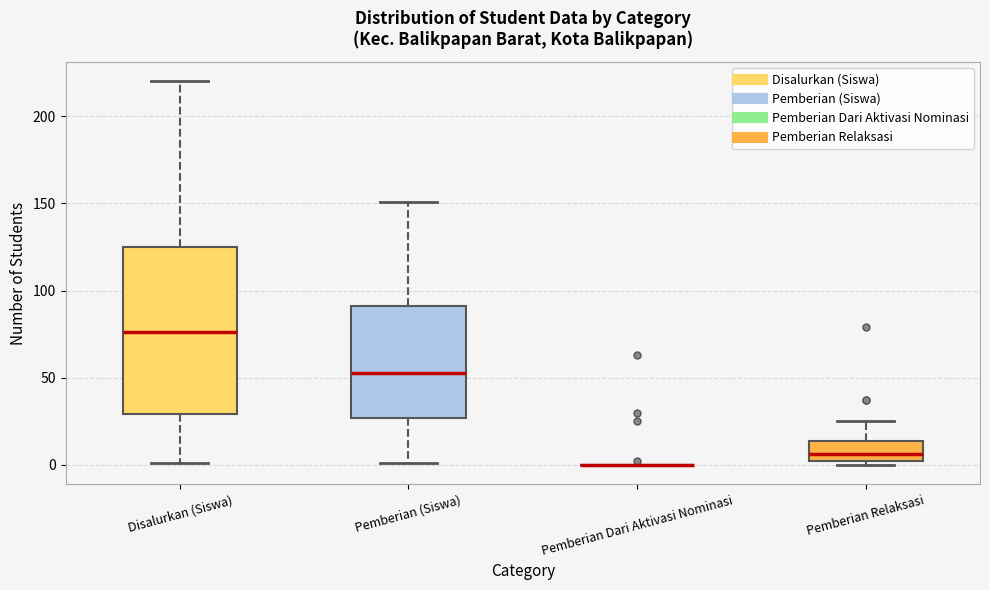

Reading left to right, read every box against the y-axis: the position of its median line, the range the box covers, and the ends of its whiskers. The values are not printed on the chart, so give them approximately, as read against the axis.

Disalurkan (Siswa): median 75, box 30 to 125, whiskers 0 to 220
Pemberian (Siswa): median 55, box 25 to 90, whiskers 0 to 150
Pemberian Dari Aktivasi Nominasi: box collapsed to a line at 0, whiskers 0 to 0
Pemberian Relaksasi: median 5, box 0 to 15, whiskers 0 (just below the box's lower edge) to 25